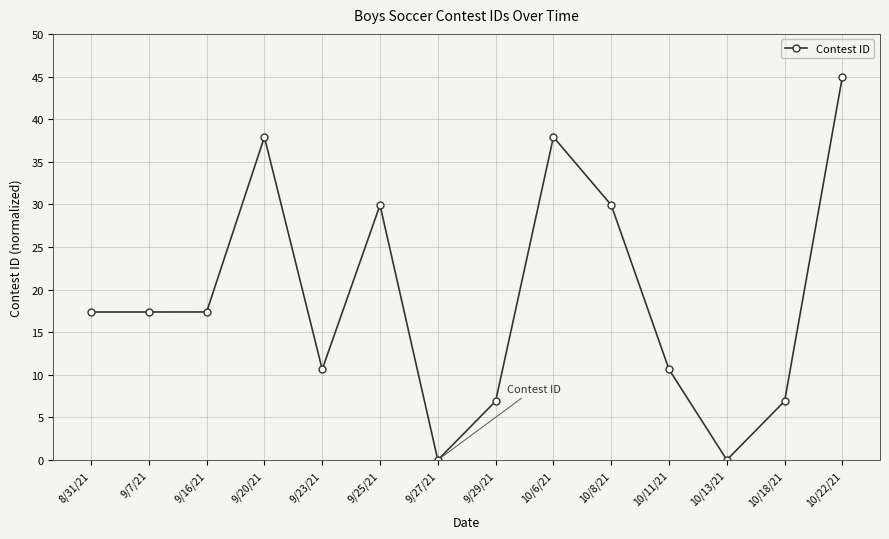

What is the average value?

19.1